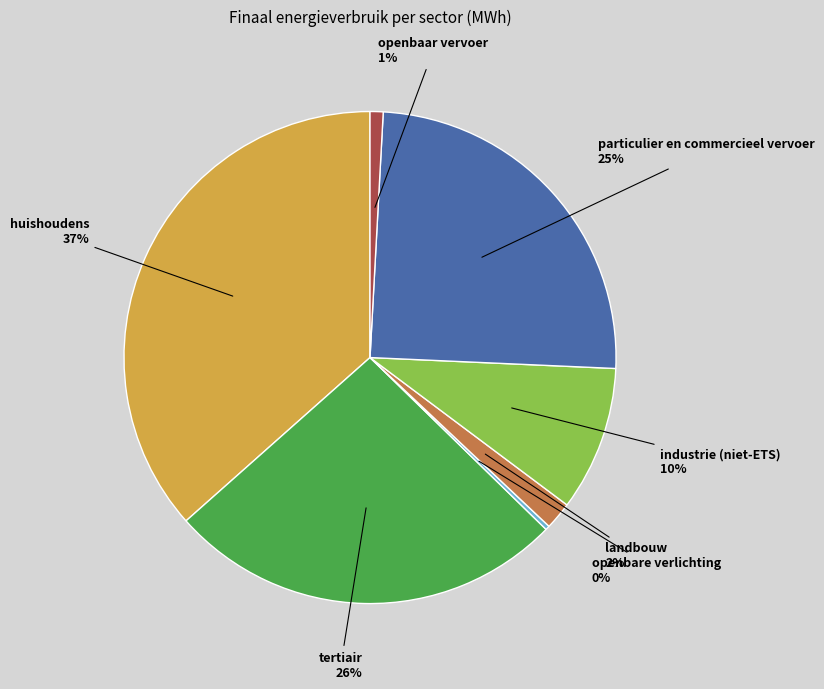

What is the largest slice in the pie chart?

huishoudens